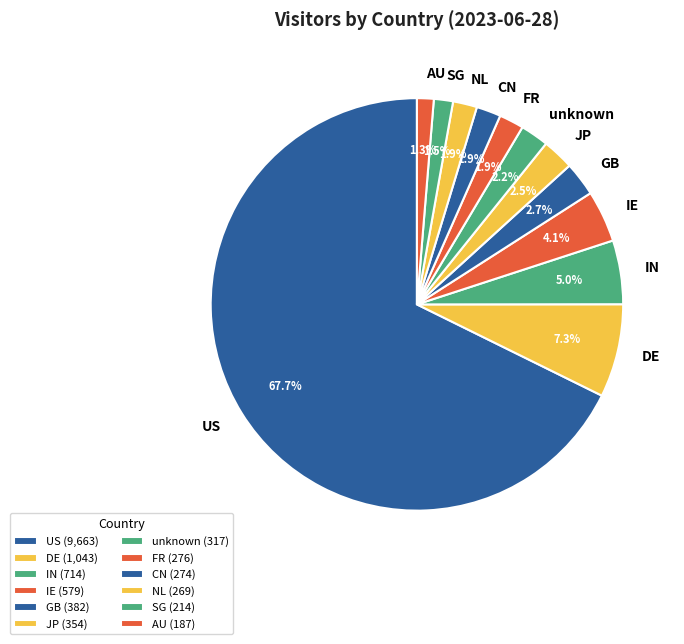

How much of the chart is everything except IE?

95.9%